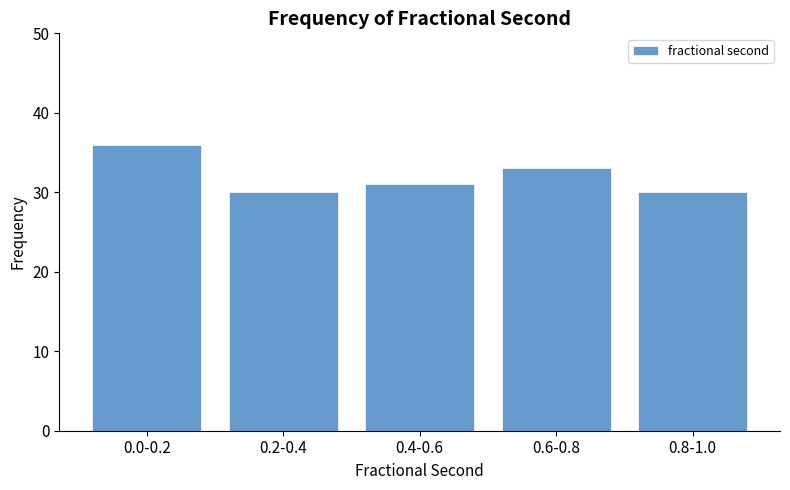

Reading left to right, list all the values displayed in this chart.

36	30	31	33	30